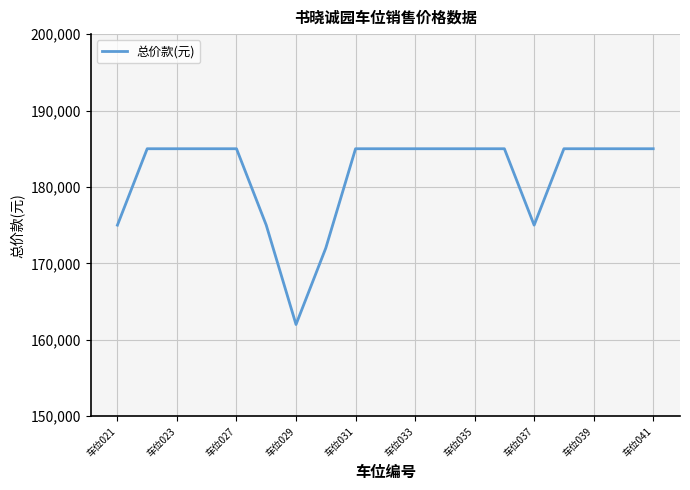

Is this an area chart (filled region under the line)?

No